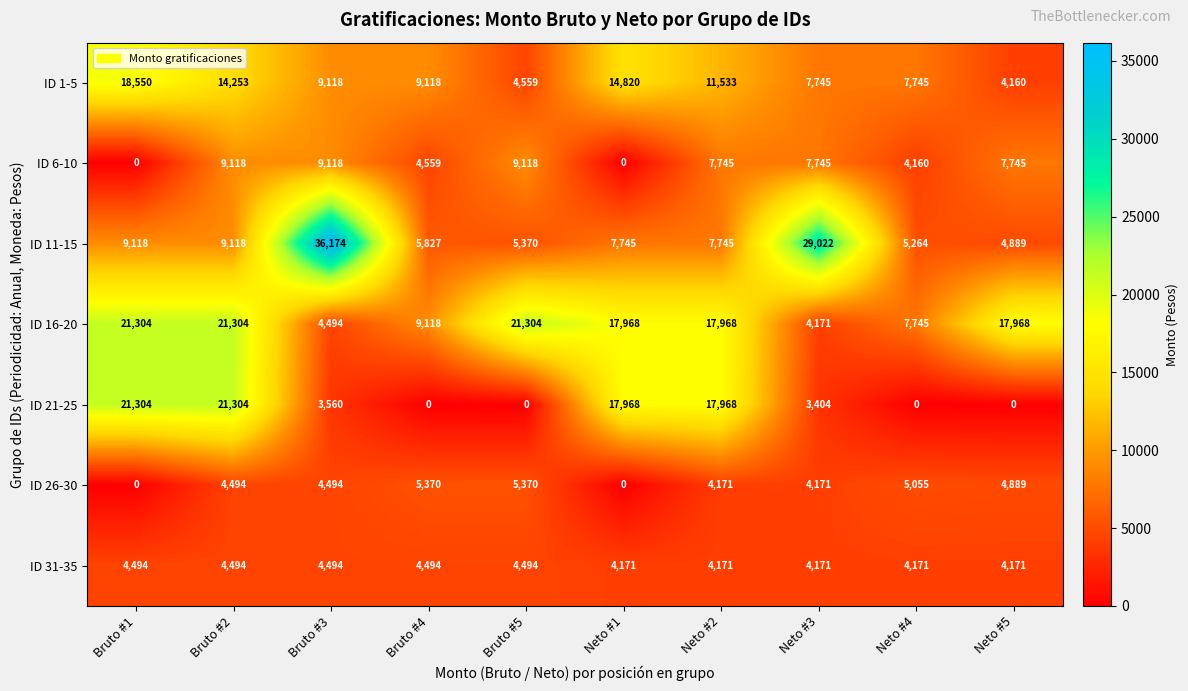

What is the difference between the maximum and second lowest values in the ID 6-10 series?

9118